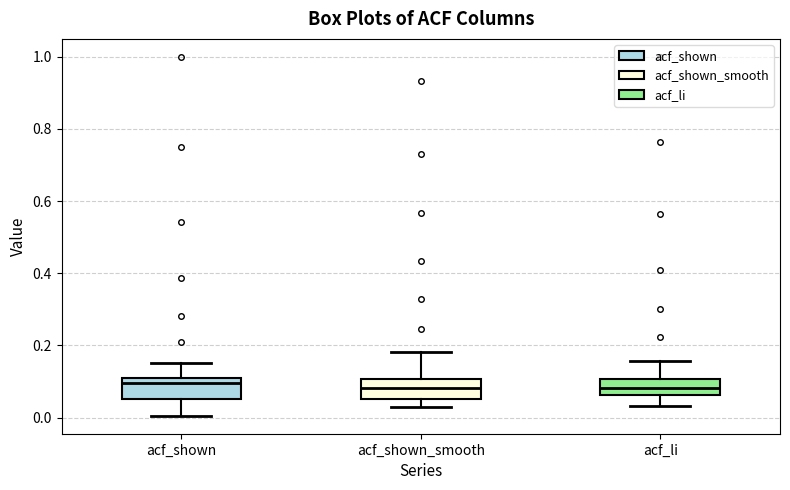

Reading left to right, read every box against the y-axis: the position of its median line, the range the box covers, and the ends of its whiskers. The values are not printed on the chart, so give them approximately, as read against the axis.

acf_shown: median 0.10, box 0.06 to 0.12, whiskers 0.00 to 0.16
acf_shown_smooth: median 0.08, box 0.06 to 0.10, whiskers 0.04 to 0.18
acf_li: median 0.08, box 0.06 to 0.10, whiskers 0.04 to 0.16